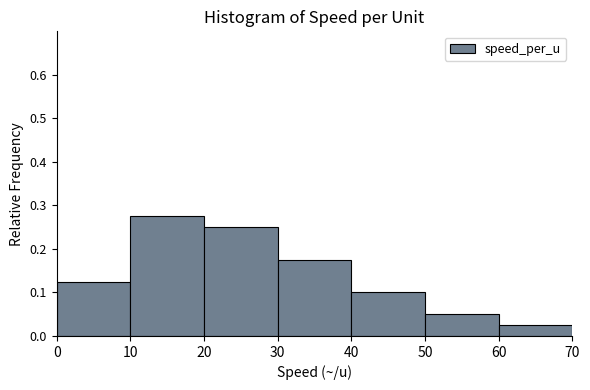

How tall is the bar that spans 20 to 30 on the x-axis? The values are not printed on the chart, so give them approximately, as read against the axis.

0.25